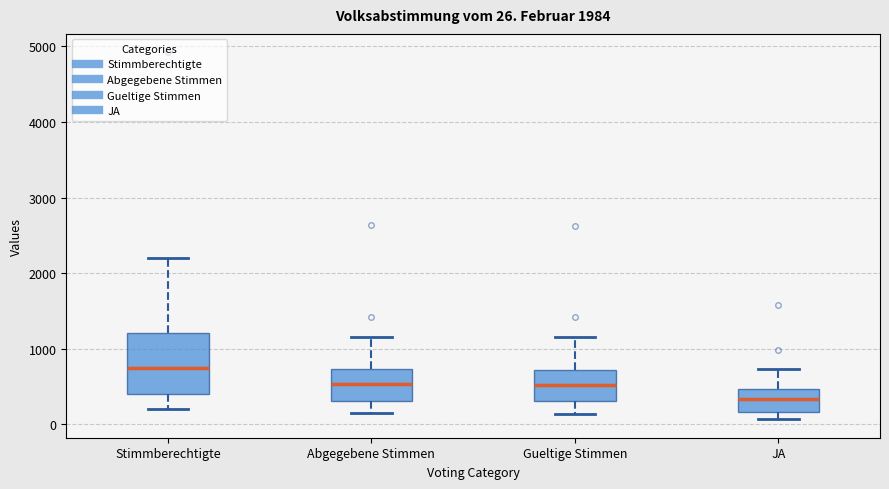

Comparing the boxes themselves (not the whiskers), which one is the tallest?

Stimmberechtigte